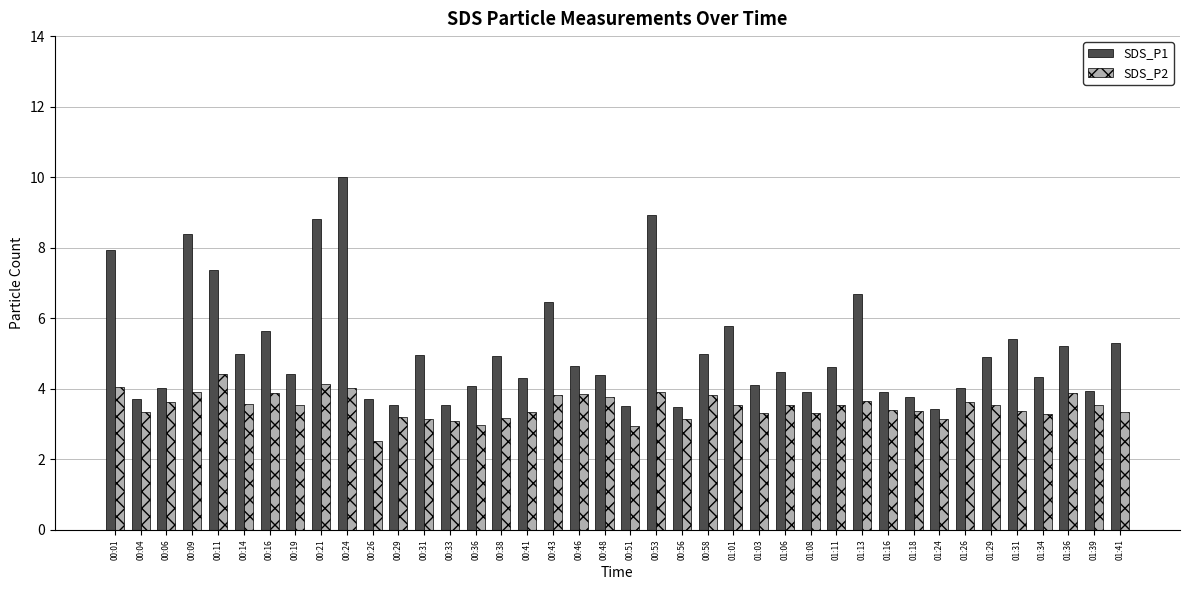

What is the label of the 16th bar from the left?

00:38